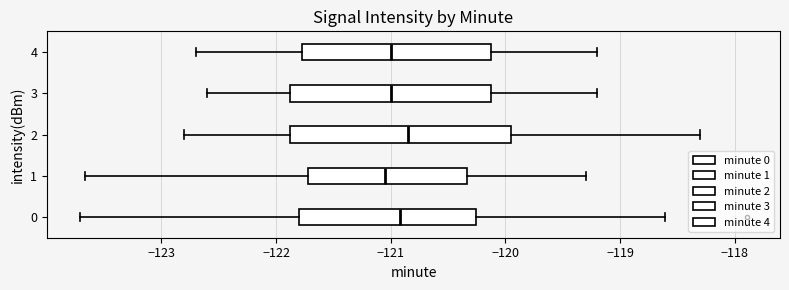

Reading bottom to top, transcribe this box plot: for each box, give where its median line is, the range the box spans, and where its two whiskers end, as read against the x-axis. The values are not printed on the chart, so give them approximately, as read against the axis.

0: median -120.9, box -121.8 to -120.3, whiskers -123.7 to -118.6
1: median -121.0, box -121.7 to -120.3, whiskers -123.7 to -119.3
2: median -120.8, box -121.9 to -119.9, whiskers -122.8 to -118.3
3: median -121.0, box -121.9 to -120.1, whiskers -122.6 to -119.2
4: median -121.0, box -121.8 to -120.1, whiskers -122.7 to -119.2